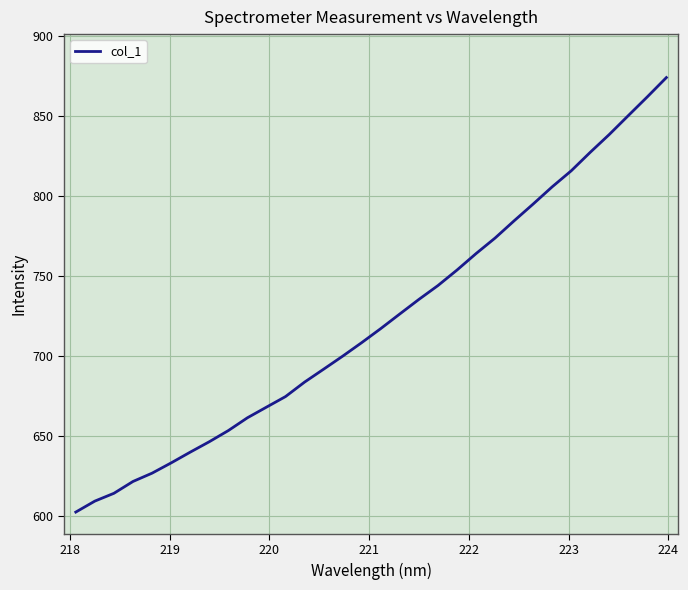

What is the greatest value displayed?

874.0